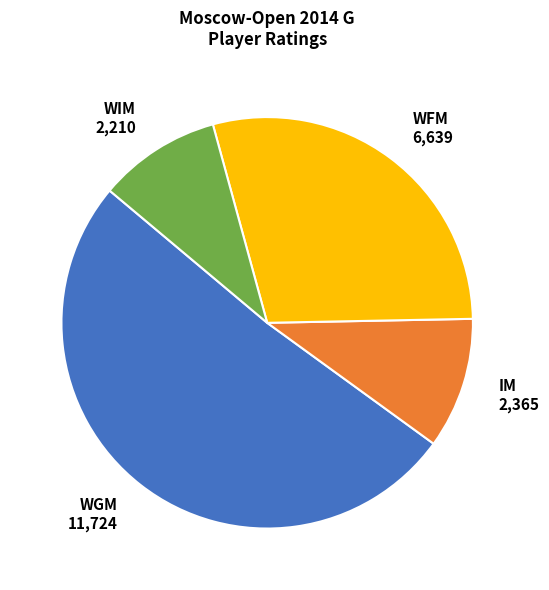

Which slice is the largest?

WGM